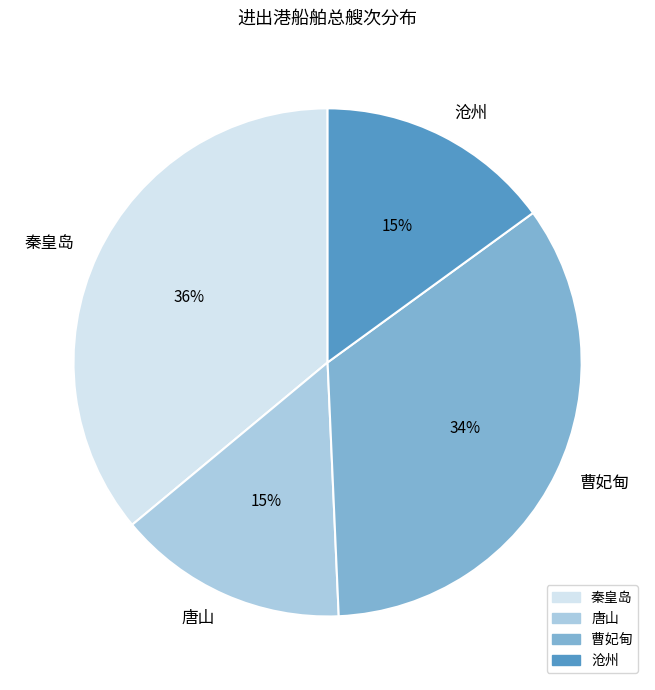

To the nearest percent, what is the difference between the 唐山 and 秦皇岛 slice percentages?

21%